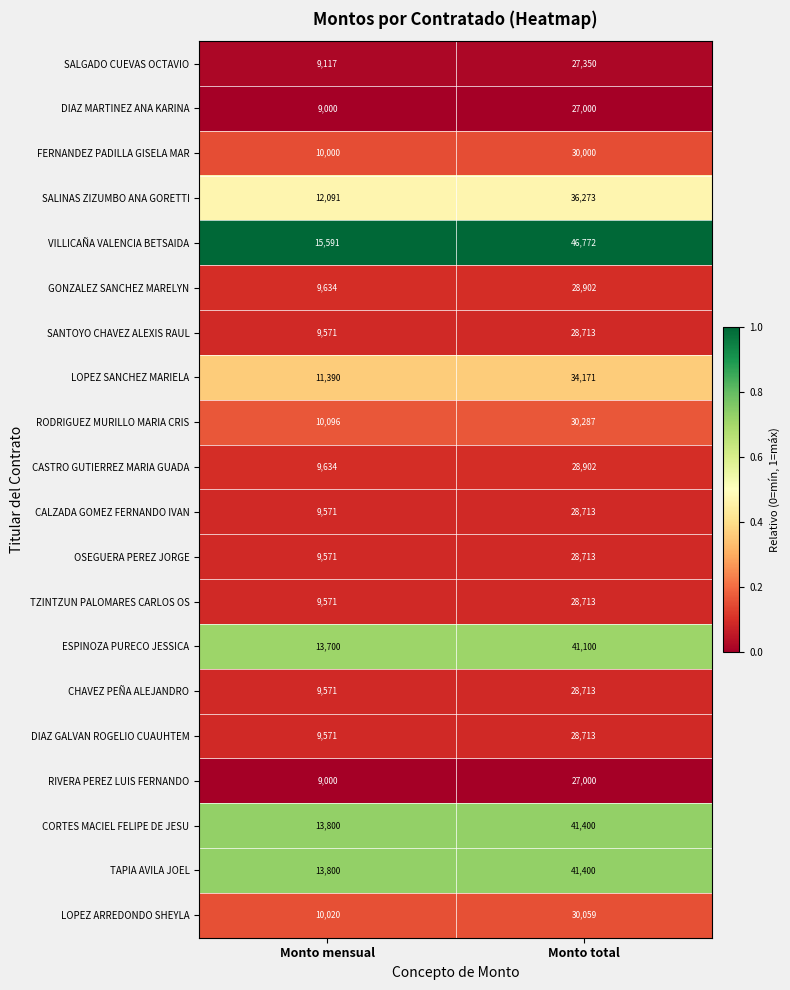

What is the difference between the maximum and minimum values in the SALINAS ZIZUMBO ANA GORETTI series?

24182